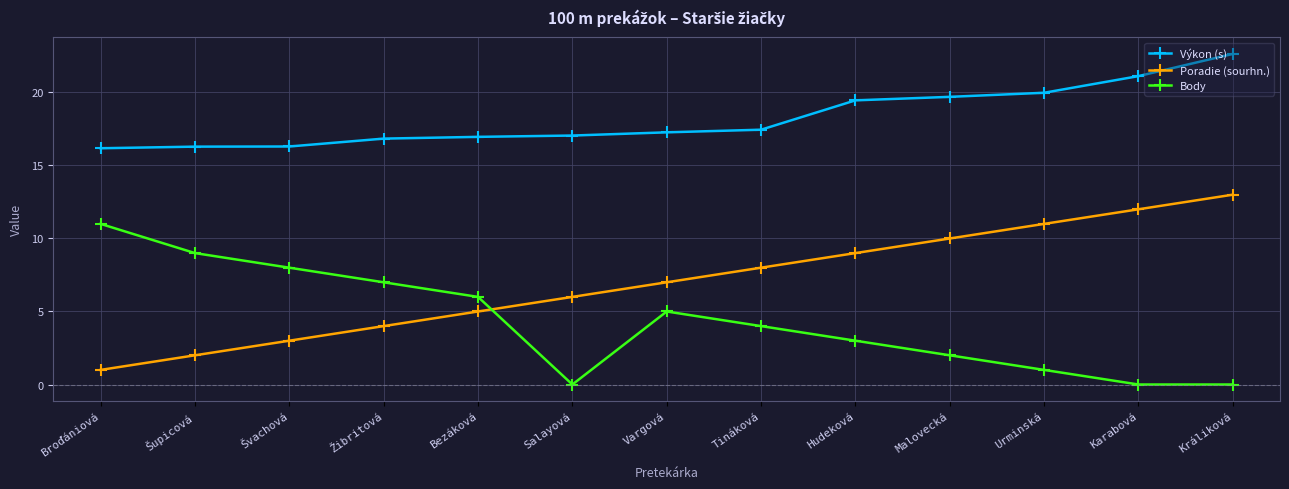

What is the spread (max minus min) of values at Karabová?

21.1